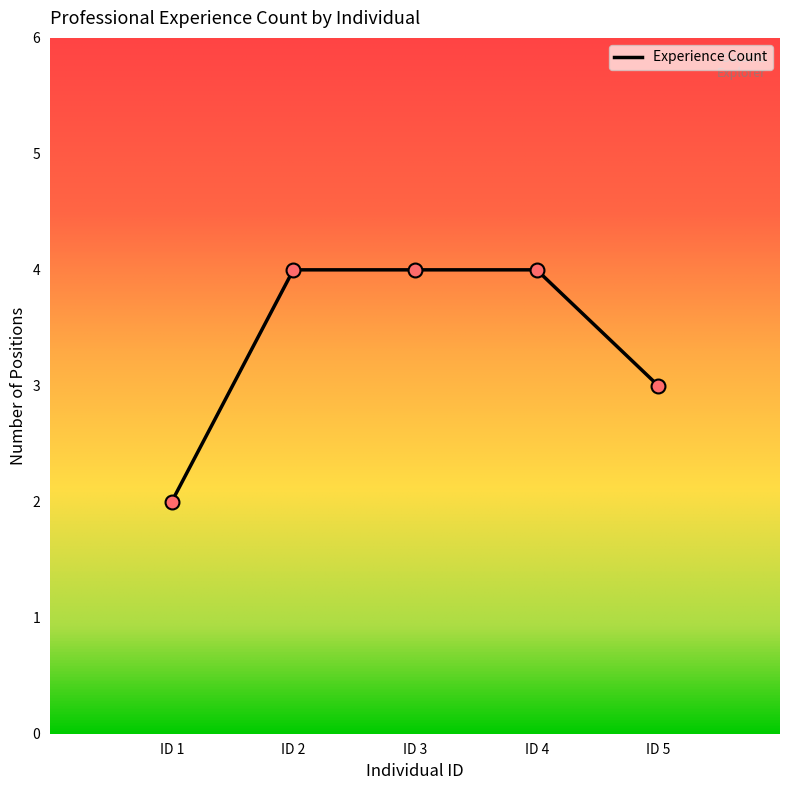

Approximately how many times larger is the value at ID 4 compared to ID 3?

1.0